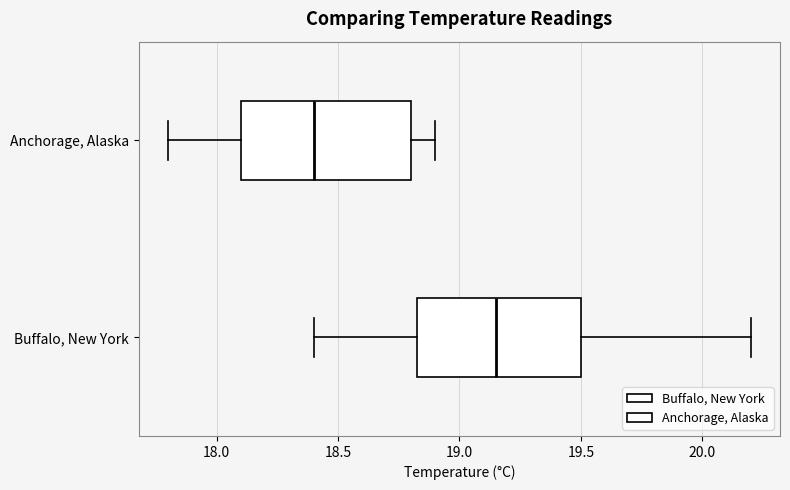

Which box's median line is the furthest to the right?

Buffalo, New York